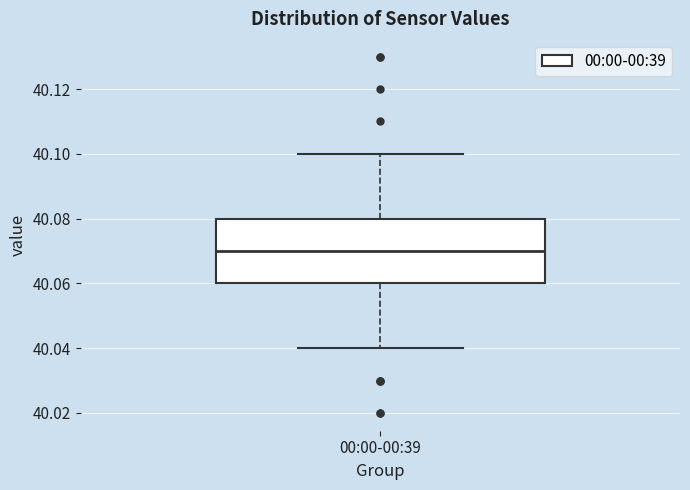

Where does the upper whisker of the box for 00:00-00:39 end on the y-axis? The values are not printed on the chart, so give them approximately, as read against the axis.

40.10